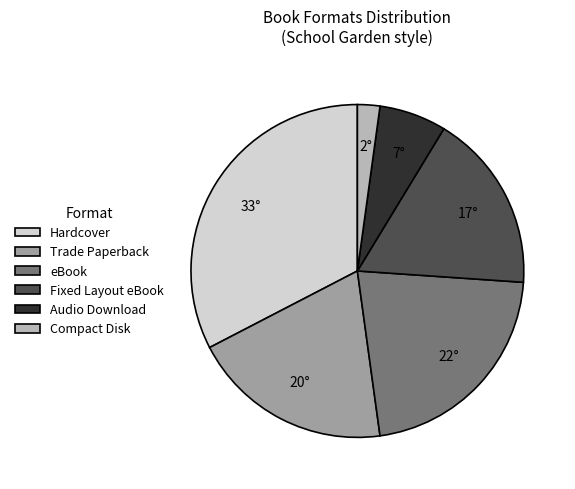

True or false: Compact Disk accounts for 2% of the total.

True